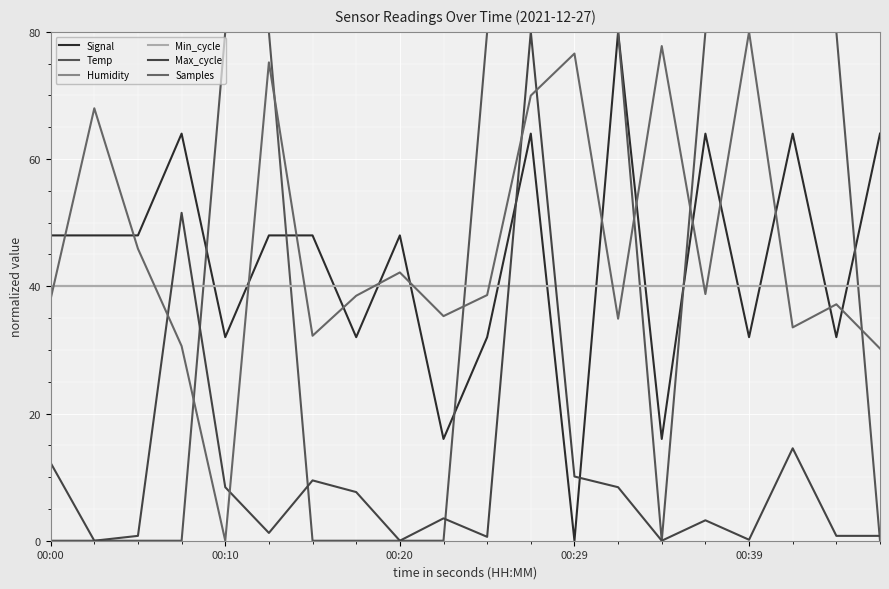

Does the chart display data point markers on the line(s)?

No